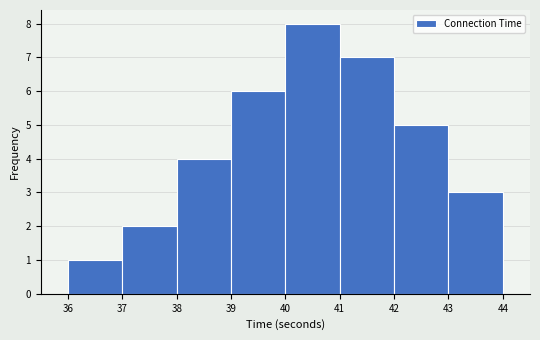

Which range on the x-axis has the tallest bar?

40 to 41